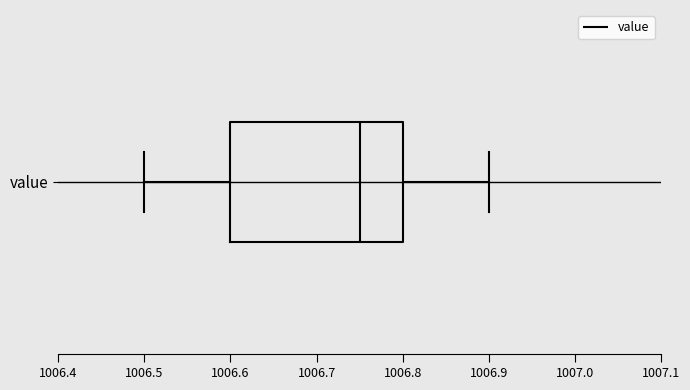

Read this box plot against the x-axis: the position of the median line, the range covered by the box, and the ends of both whiskers. The values are not printed on the chart, so give them approximately, as read against the axis.

median 1006.75, box 1006.60 to 1006.80, whiskers 1006.50 to 1006.90